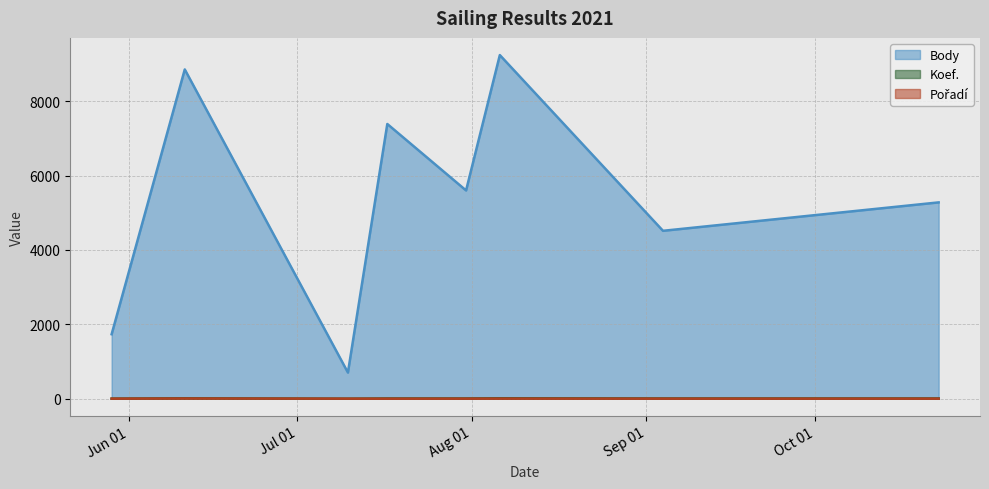

The value of Koef. at 2021-06-11 is 18. True or false?

False